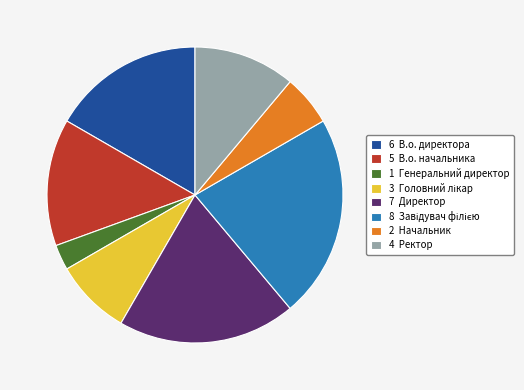

The 2 Начальник slice represents 6% of the pie. True or false?

True